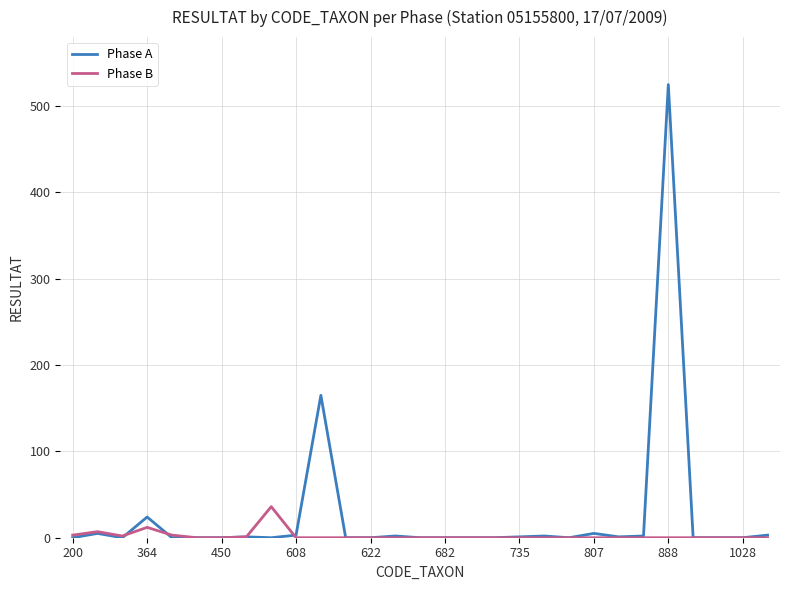

In Phase A, how many points are higher than both neighbors (excluding endpoints)?

8